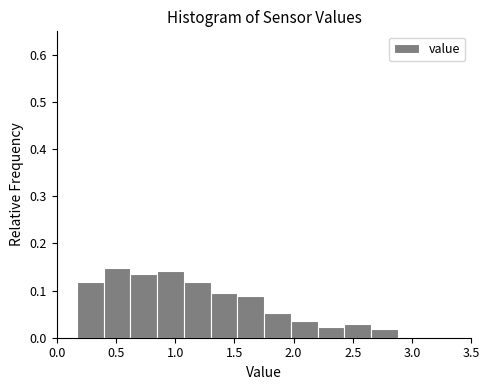

Reading left to right, transcribe this chart: for each bar, give the range it covers on the x-axis and its height. Neither the bar edges nor the heights are printed on the chart, so give them approximately, as read against the axes.

0.15 to 0.40: 0.12
0.40 to 0.60: 0.15
0.60 to 0.85: 0.14
0.85 to 1.05: 0.14
1.05 to 1.30: 0.12
1.30 to 1.55: 0.09
1.55 to 1.75: 0.09
1.75 to 2.00: 0.05
2.00 to 2.20: 0.04
2.20 to 2.45: 0.02
2.45 to 2.65: 0.03
2.65 to 2.90: 0.02